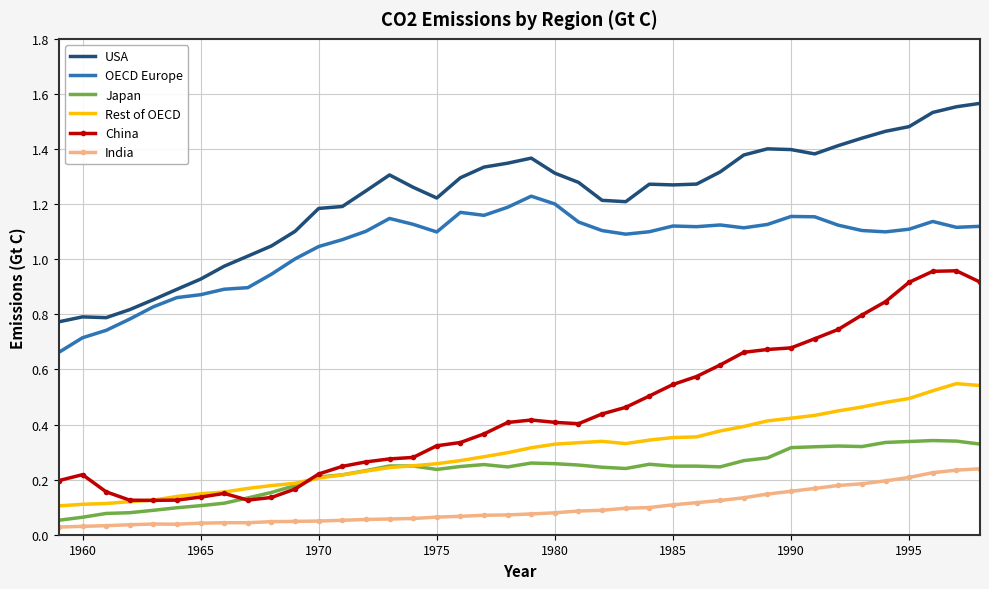

Which series has the largest range (max minus min)?

China